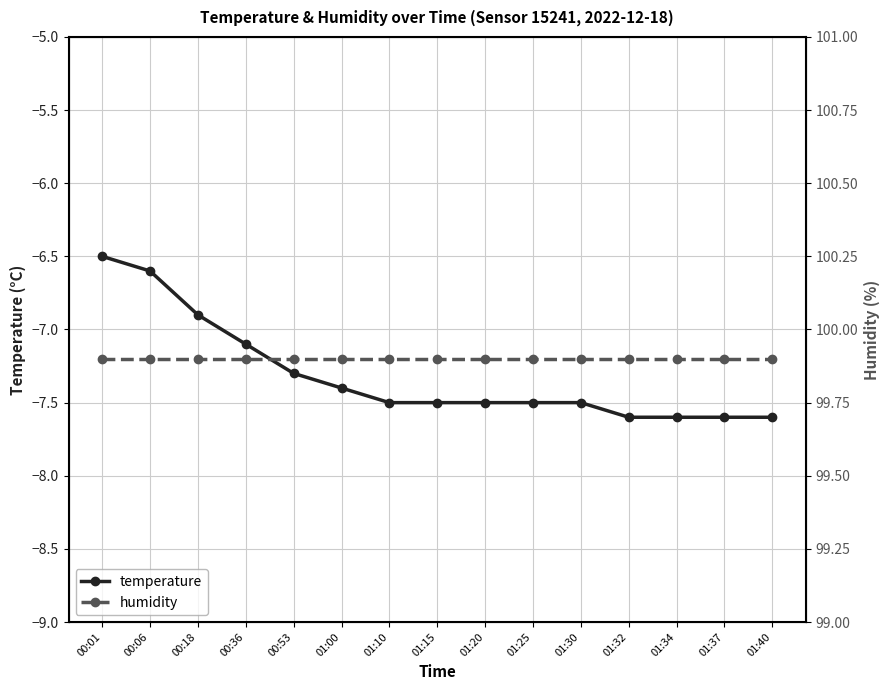

What is the label of the 10th point from the right?

01:00